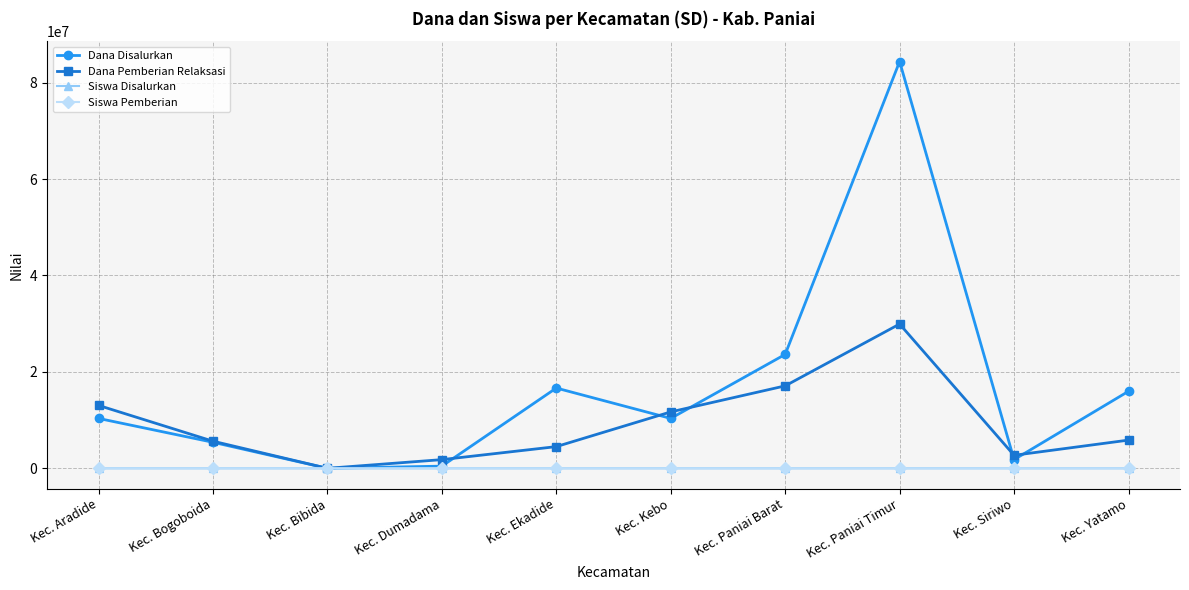

How many data points in Dana Pemberian Relaksasi are less than 5850000?

5